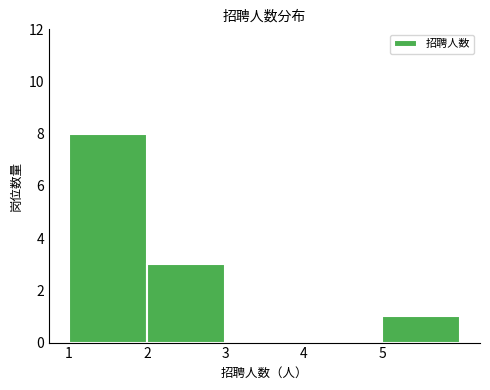

Reading left to right, transcribe this chart: for each bar, give the range it covers on the x-axis and its height. The values are not printed on the chart, so give them approximately, as read against the axis.

1 to 2: 8
2 to 3: 3
3 to 4: 0
4 to 5: 0
5 to 6: 1